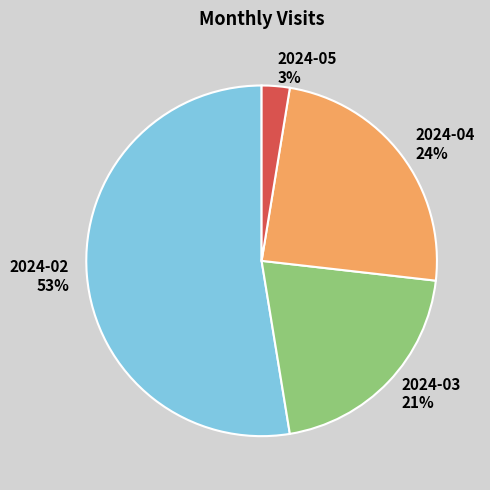

Which slice represents more than half of the pie?

2024-02